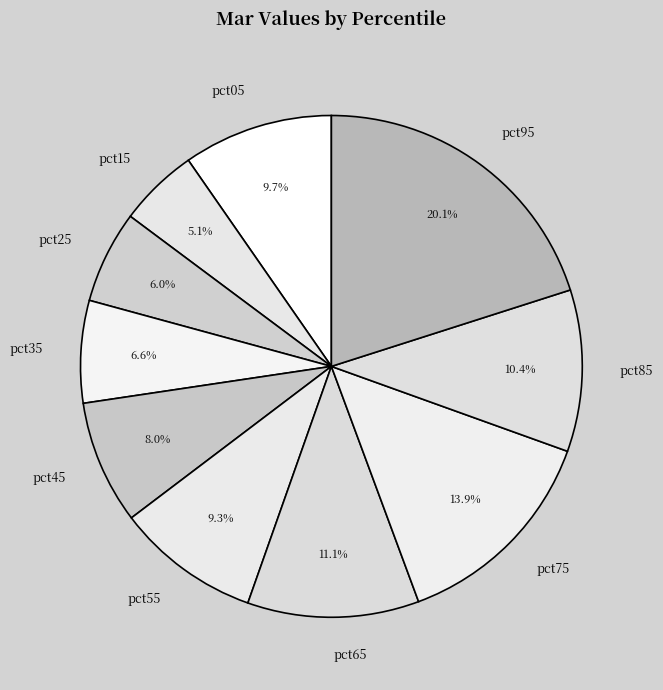

How many segments does this pie chart have?

10